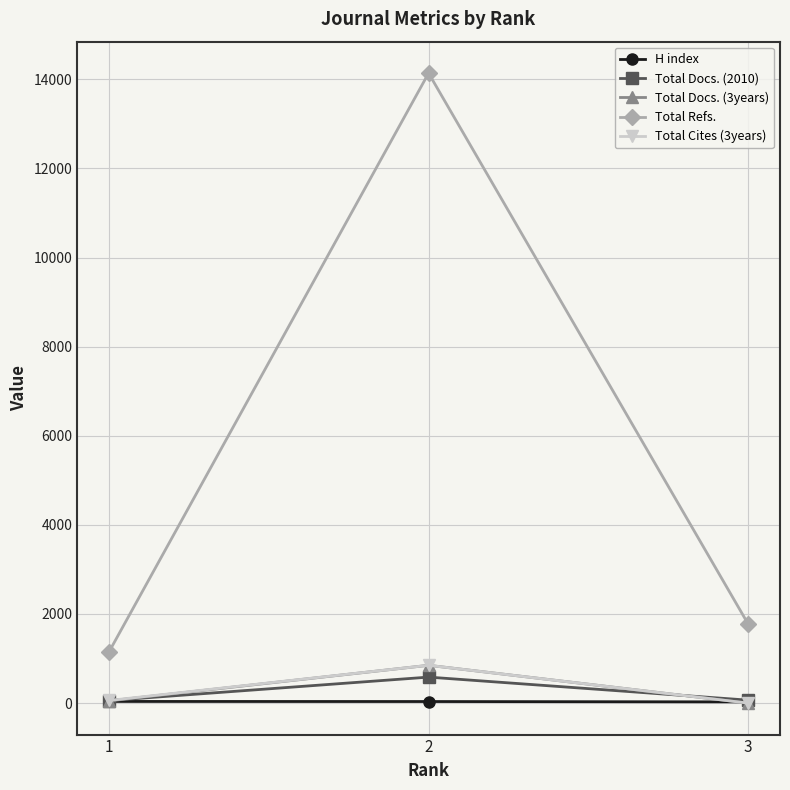

What is the value of the Total Refs. point at the 1st from the left?

1153